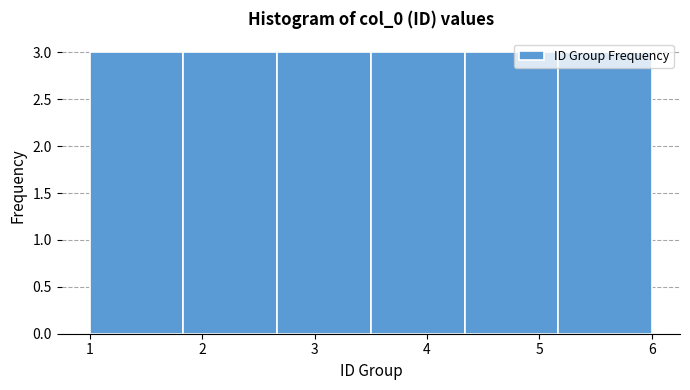

What is the height of the bar covering 4.3 to 5.2 on the x-axis? Neither the bar edges nor the heights are printed on the chart, so give them approximately, as read against the axes.

3